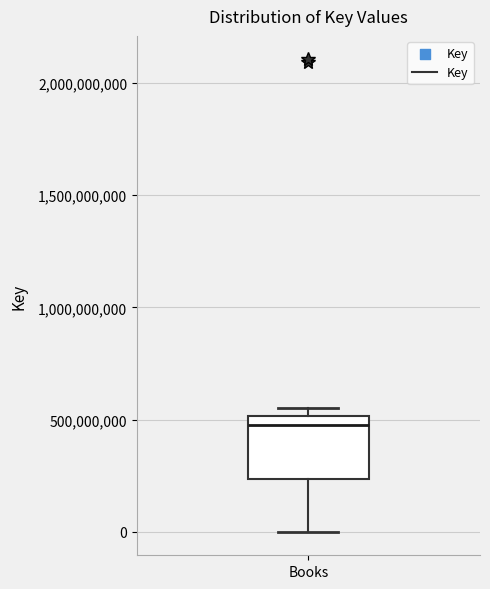

Read this box plot against the y-axis: the position of the median line, the range covered by the box, and the ends of both whiskers. The values are not printed on the chart, so give them approximately, as read against the axis.

median 500000000 (just below the box's upper edge), box 250000000 to 500000000, whiskers 0 to 550000000